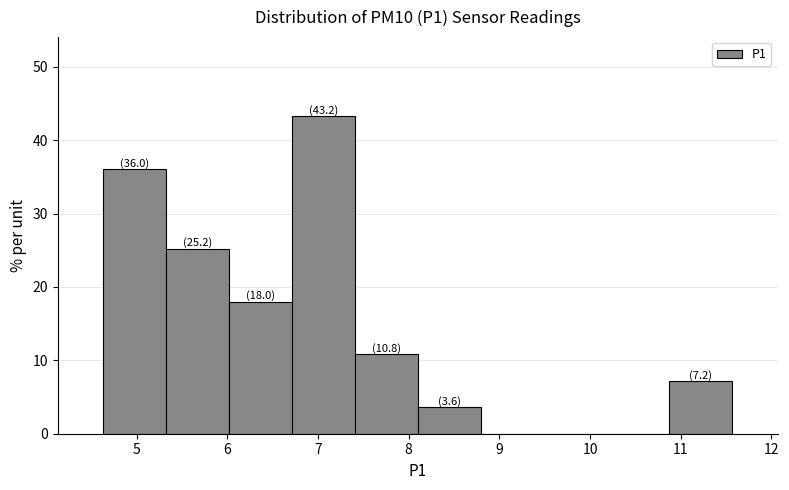

Which range on the x-axis has the tallest bar?

6.7 to 7.4